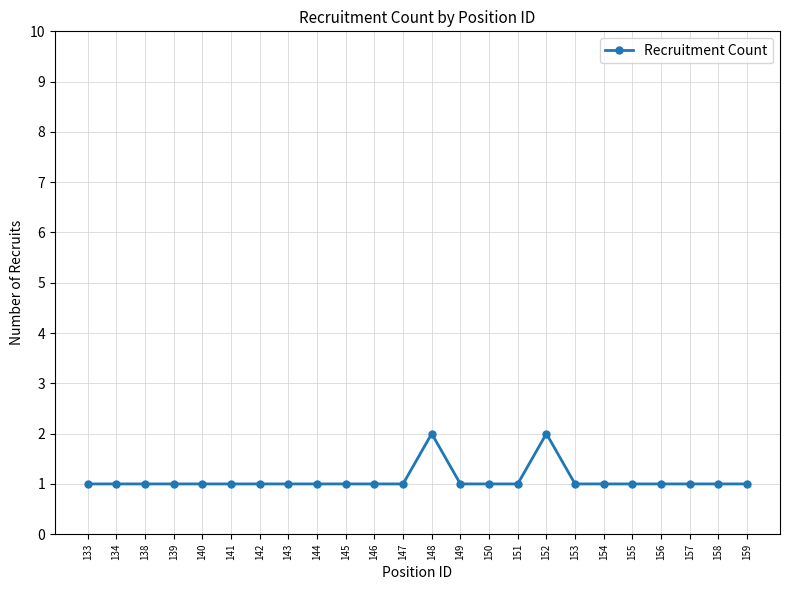

What is the sum of all values?

26